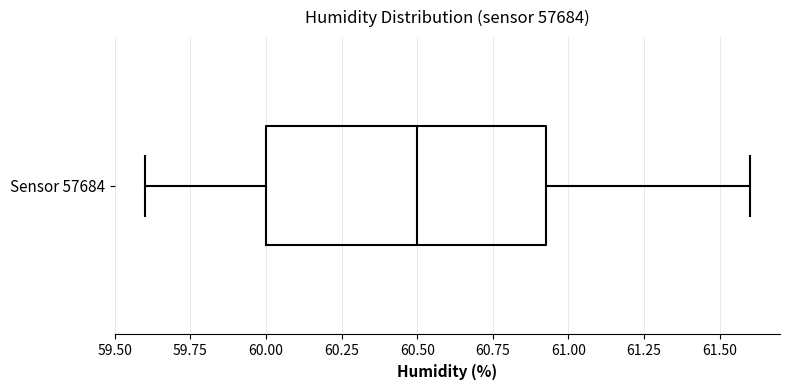

Read this box plot against the x-axis: the position of the median line, the range covered by the box, and the ends of both whiskers. The values are not printed on the chart, so give them approximately, as read against the axis.

median 60.50, box 60.00 to 60.95, whiskers 59.60 to 61.60